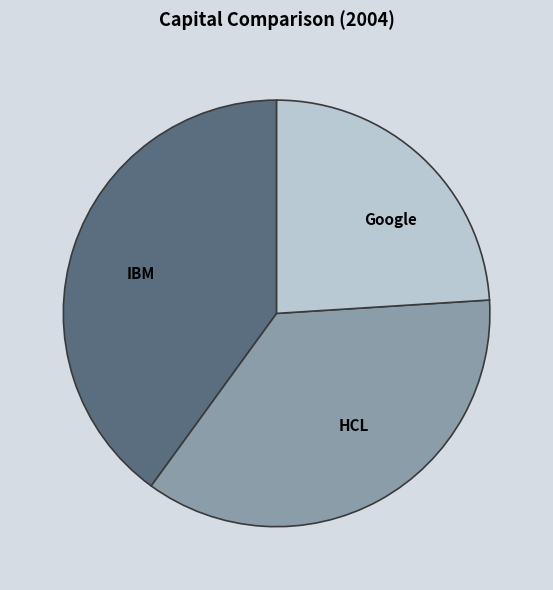

Between IBM and HCL, which is larger?

IBM